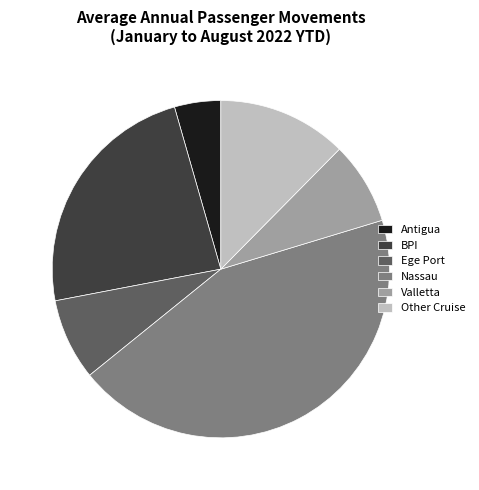

The BPI slice represents 24% of the pie. True or false?

True